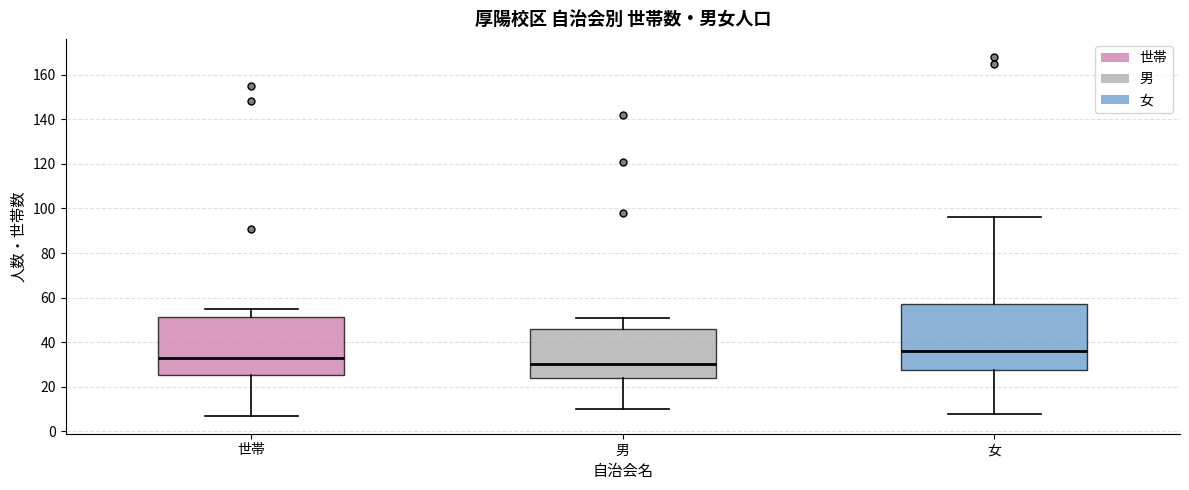

Where does the upper whisker of the box for 女 end on the y-axis? The values are not printed on the chart, so give them approximately, as read against the axis.

96